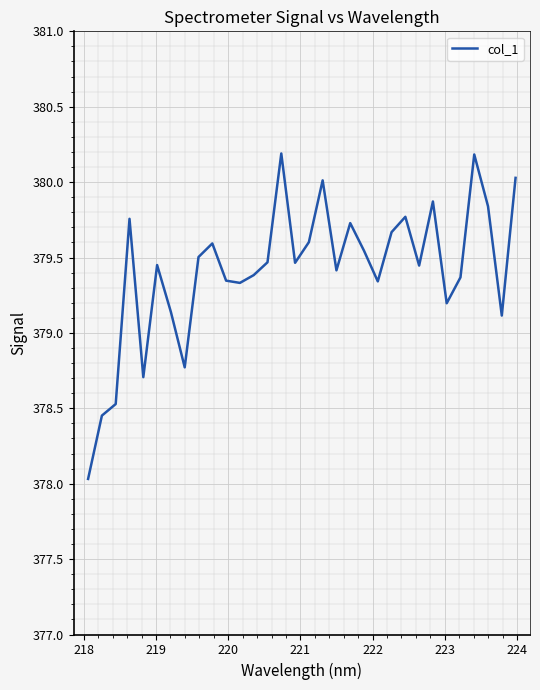

What is the maximum value shown in the chart?

380.2